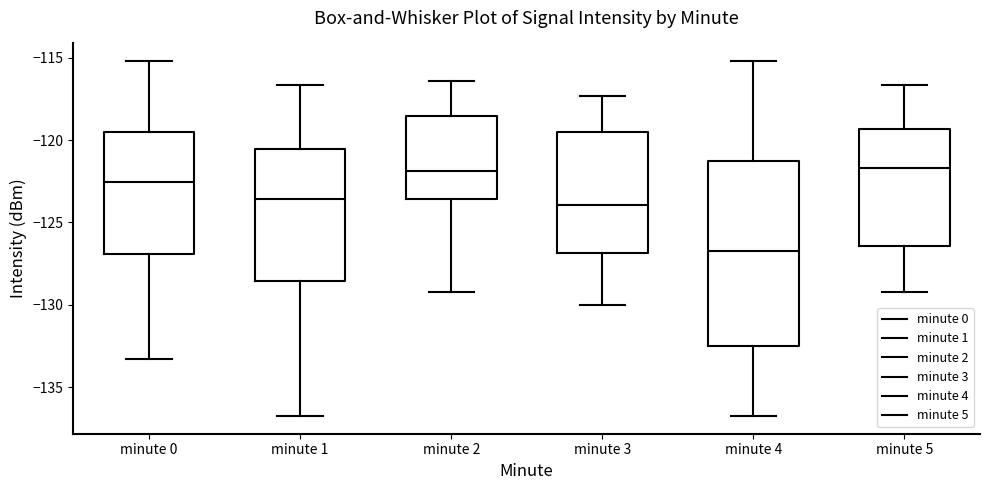

Which box has the lowest median line?

minute 4